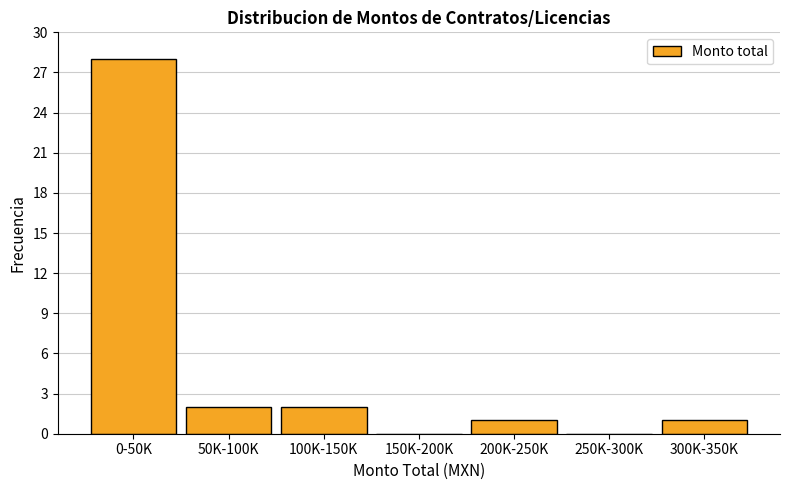

Reading left to right, what are all the values shown in this chart?

0-50K=28	50K-100K=2	100K-150K=2	150K-200K=0	200K-250K=1	250K-300K=0	300K-350K=1